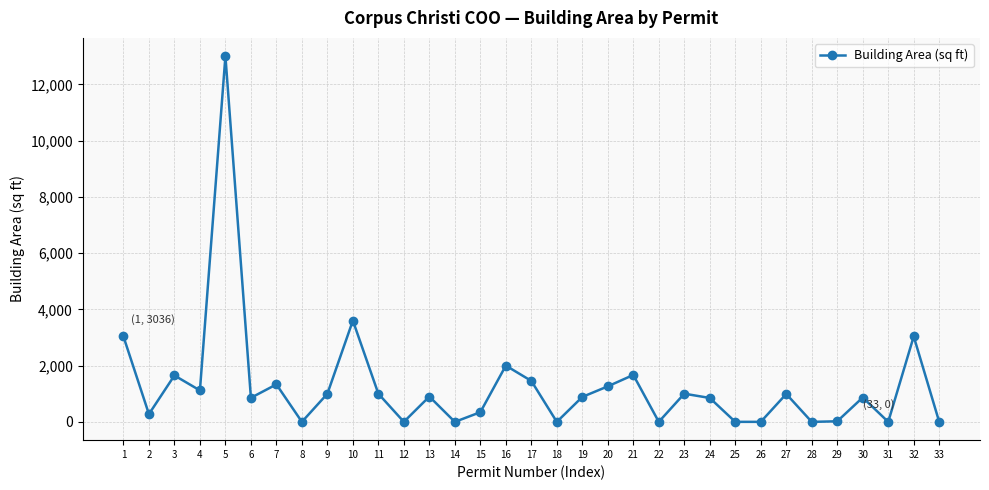

True or false: there are more than 2 points higher than both neighbors.

True